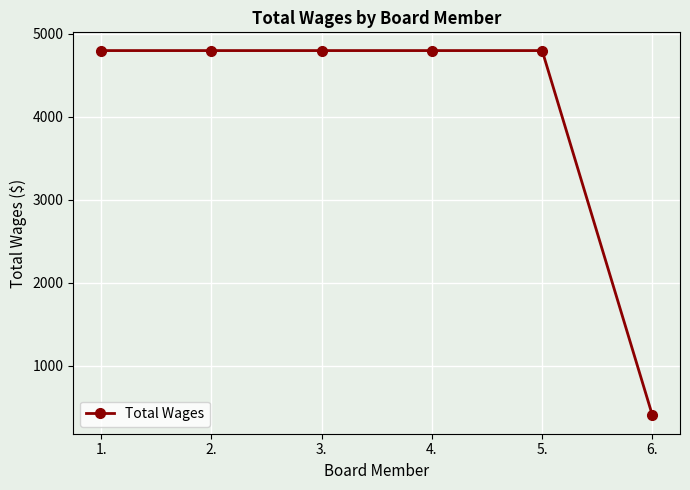

Reading left to right, transcribe all the data shown in this chart.

1.=4800	2.=4800	3.=4800	4.=4800	5.=4800	6.=400